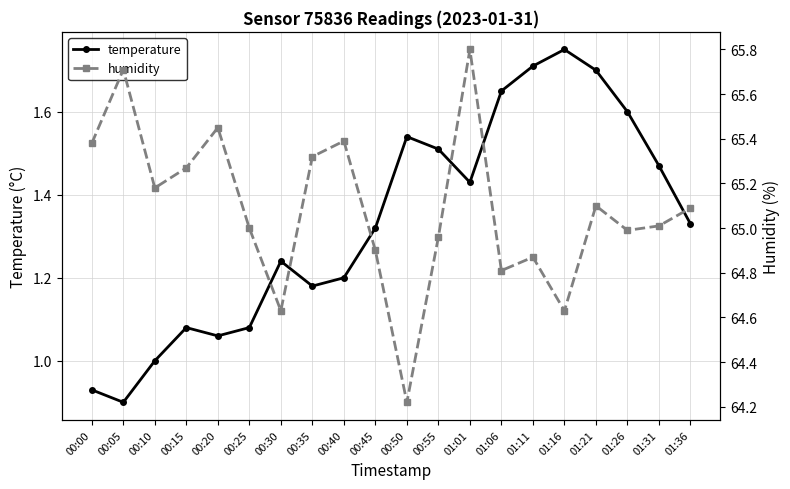

True or false: humidity and temperature cross at least once.

False